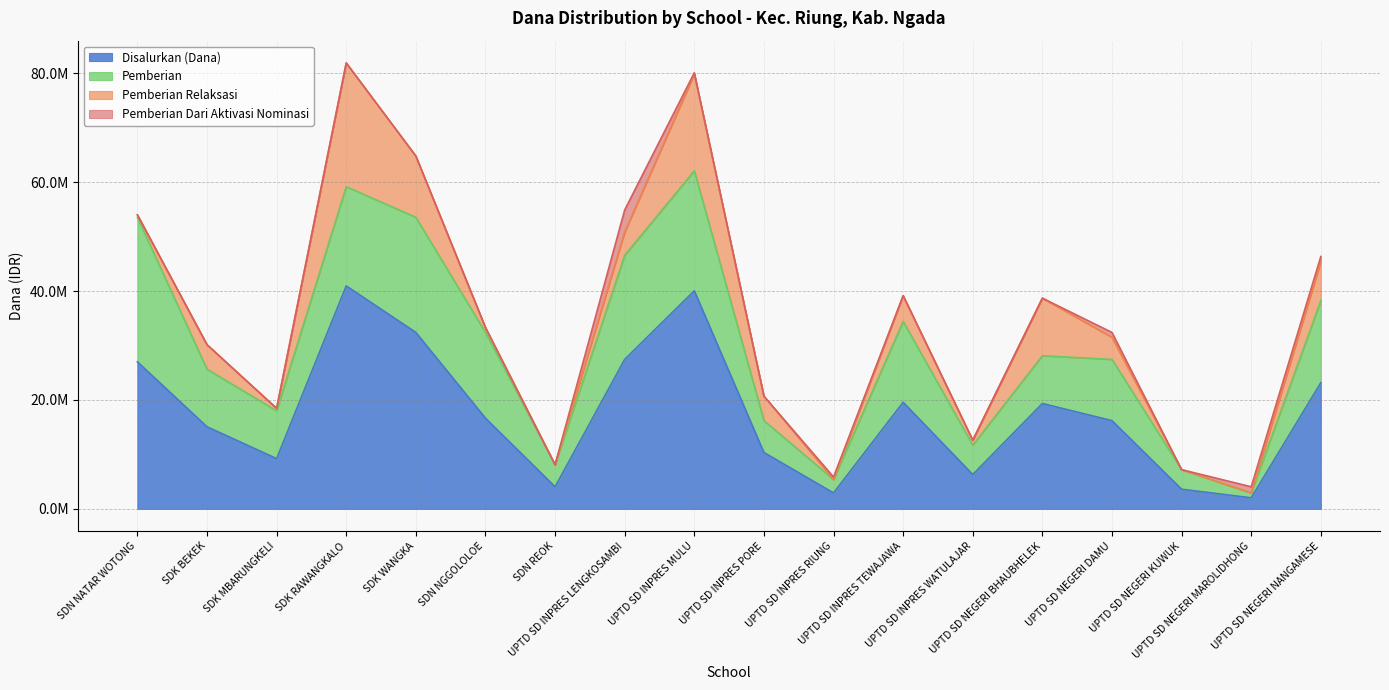

Does the chart have visible grid lines?

Yes